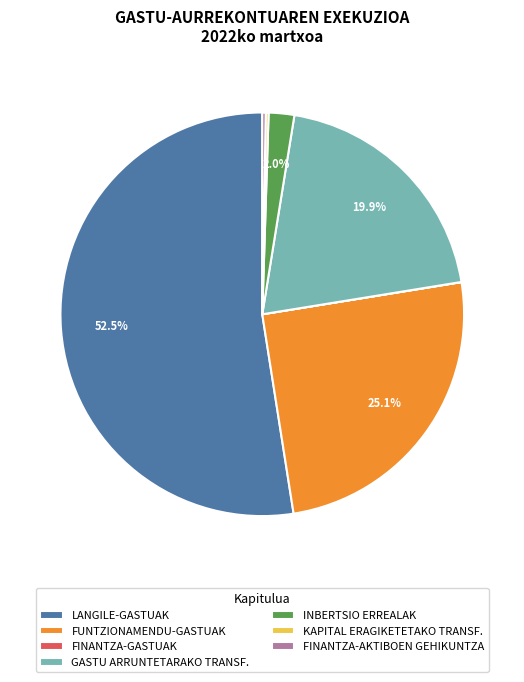

Does any single category account for the majority?

Yes